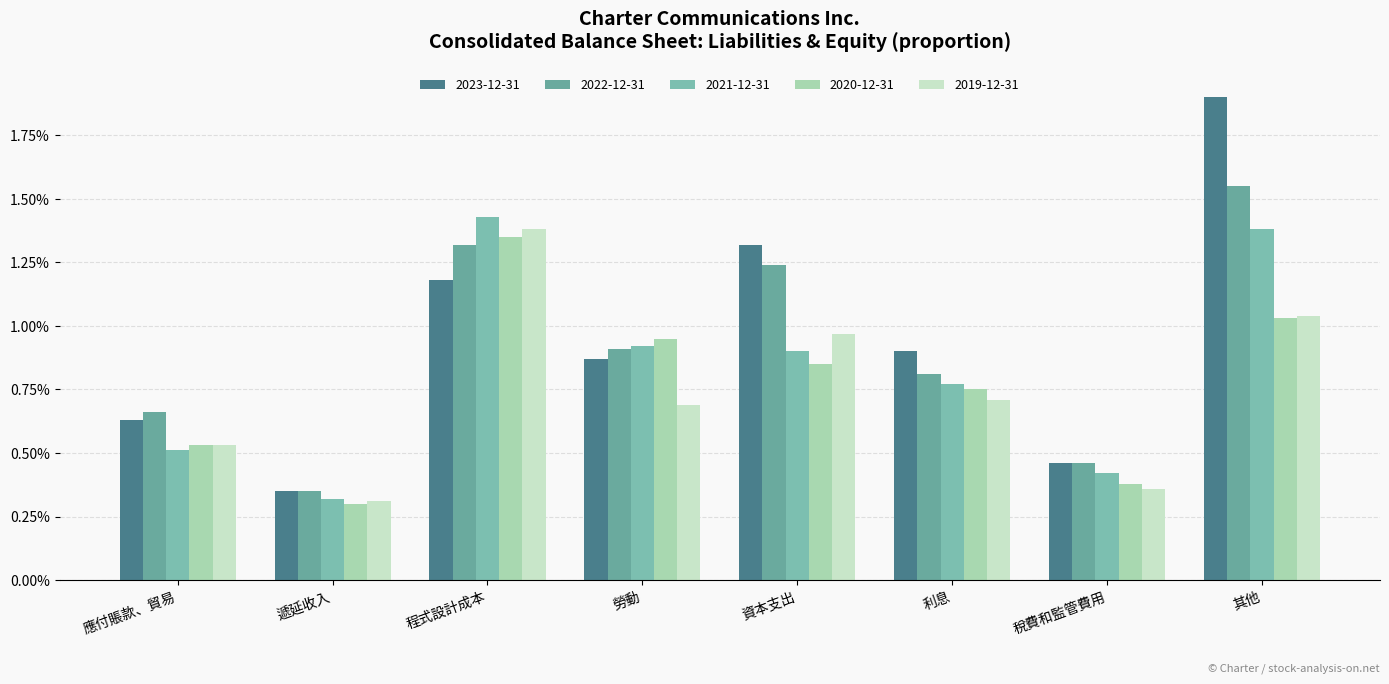

List the labels in order of 2020-12-31 value, smallest first.

遞延收入, 稅費和監管費用, 應付賬款、貿易, 利息, 資本支出, 勞動, 其他, 程式設計成本